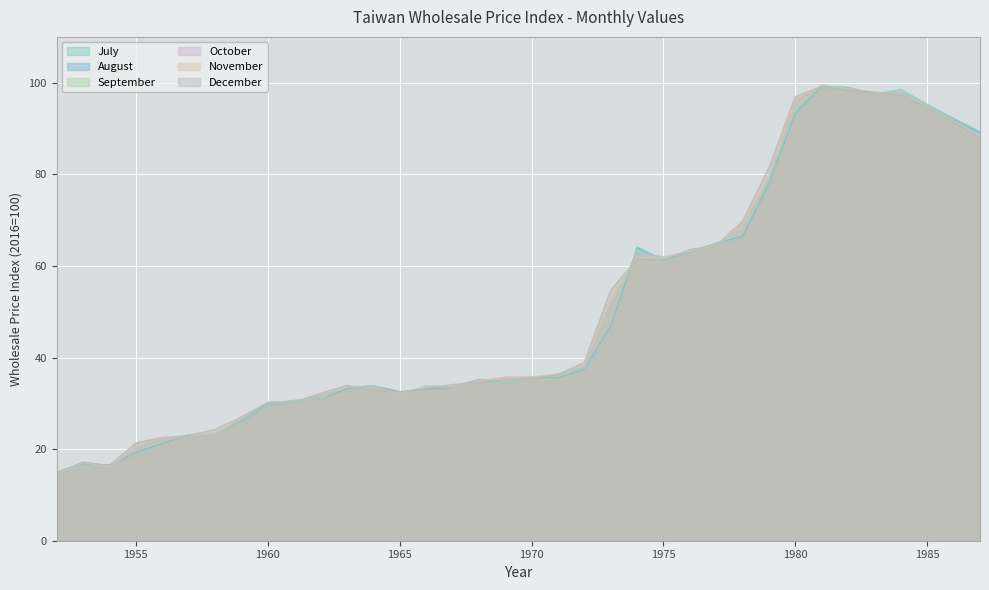

True or false: October has more than 2 interior local peaks.

True